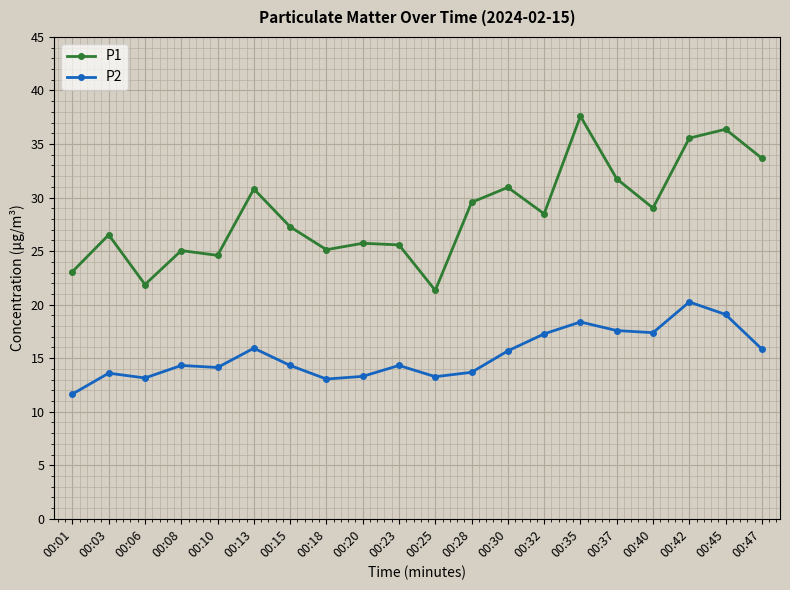

True or false: P2 and P1 cross at least once.

False